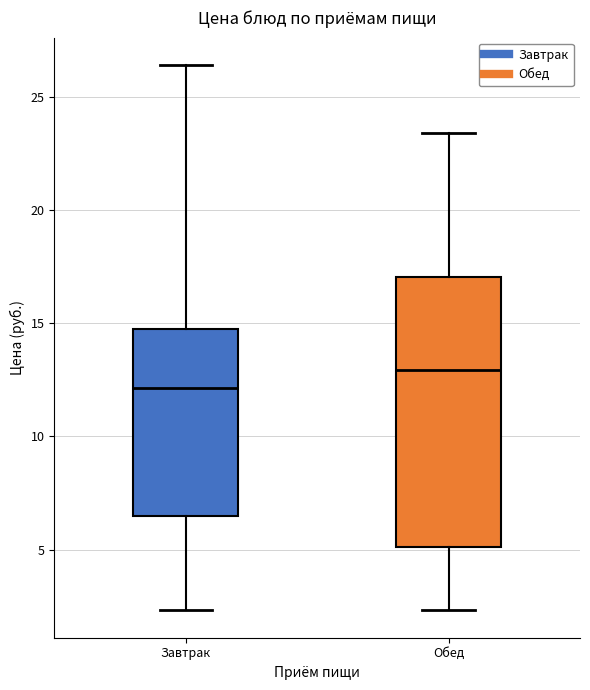

Which box is the tallest, from its lower edge to its upper edge?

Обед